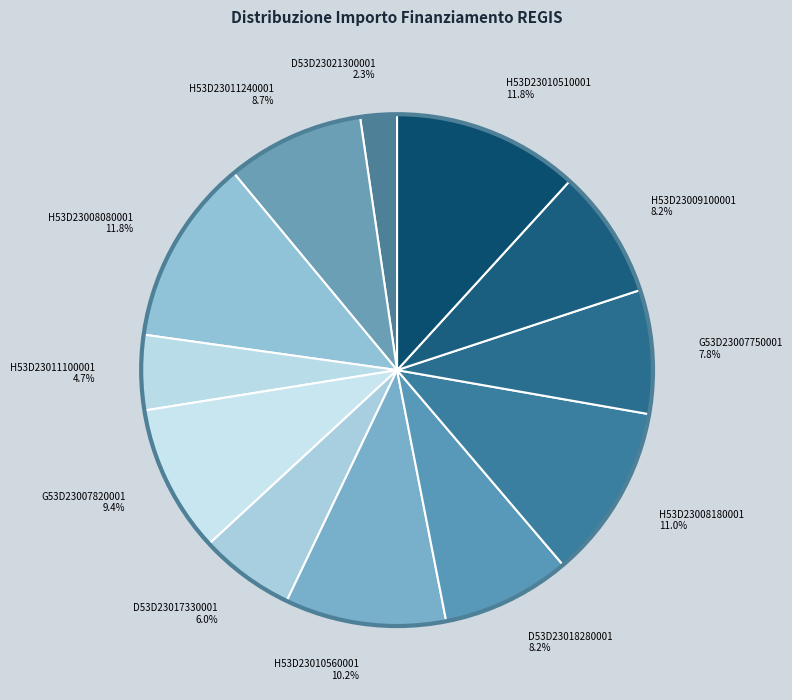

To the nearest percent, what is the difference between the largest and smallest slice percentages?

9%